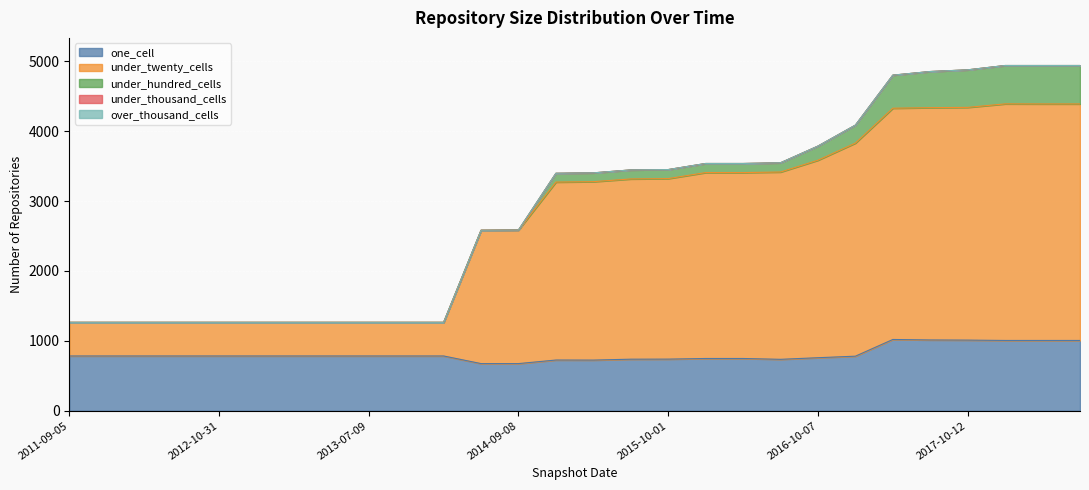

Reading right to left, transcribe all the data shown in this chart.

one_cell: 2018-07-11=1006	2018-04-09=1006	2017-12-22=1006	2017-10-12=1011	2017-07-24=1013	2017-04-12=1020	2016-12-27=781	2016-10-07=759	2016-07-04=736	2016-04-05=748	2016-01-04=748	2015-10-01=739	2015-07-03=738	2015-04-09=725	2015-01-19=726	2014-09-08=675	2014-03-28=675	2013-12-20=784	2013-09-10=784	2013-07-09=784	2013-05-21=784	2013-02-20=784	2012-12-11=784	2012-10-31=784	2012-07-13=784	2012-03-26=784	2012-01-18=784	2011-09-05=784
under_twenty_cells: 2018-07-11=3384	2018-04-09=3384	2017-12-22=3385	2017-10-12=3330	2017-07-24=3324	2017-04-12=3309	2016-12-27=3049	2016-10-07=2826	2016-07-04=2680	2016-04-05=2660	2016-01-04=2660	2015-10-01=2583	2015-07-03=2579	2015-04-09=2553	2015-01-19=2546	2014-09-08=1911	2014-03-28=1908	2013-12-20=481	2013-09-10=481	2013-07-09=481	2013-05-21=481	2013-02-20=481	2012-12-11=481	2012-10-31=481	2012-07-13=481	2012-03-26=481	2012-01-18=481	2011-09-05=481
under_hundred_cells: 2018-07-11=550	2018-04-09=550	2017-12-22=549	2017-10-12=537	2017-07-24=517	2017-04-12=473	2016-12-27=257	2016-10-07=202	2016-07-04=132	2016-04-05=130	2016-01-04=130	2015-10-01=129	2015-07-03=129	2015-04-09=126	2015-01-19=126	2014-09-08=0	2014-03-28=0	2013-12-20=0	2013-09-10=0	2013-07-09=0	2013-05-21=0	2013-02-20=0	2012-12-11=0	2012-10-31=0	2012-07-13=0	2012-03-26=0	2012-01-18=0	2011-09-05=0
under_thousand_cells: 2018-07-11=0	2018-04-09=0	2017-12-22=0	2017-10-12=0	2017-07-24=0	2017-04-12=0	2016-12-27=0	2016-10-07=0	2016-07-04=0	2016-04-05=0	2016-01-04=0	2015-10-01=0	2015-07-03=0	2015-04-09=0	2015-01-19=0	2014-09-08=0	2014-03-28=0	2013-12-20=0	2013-09-10=0	2013-07-09=0	2013-05-21=0	2013-02-20=0	2012-12-11=0	2012-10-31=0	2012-07-13=0	2012-03-26=0	2012-01-18=0	2011-09-05=0
over_thousand_cells: 2018-07-11=0	2018-04-09=0	2017-12-22=0	2017-10-12=0	2017-07-24=0	2017-04-12=0	2016-12-27=0	2016-10-07=0	2016-07-04=0	2016-04-05=0	2016-01-04=0	2015-10-01=0	2015-07-03=0	2015-04-09=0	2015-01-19=0	2014-09-08=0	2014-03-28=0	2013-12-20=0	2013-09-10=0	2013-07-09=0	2013-05-21=0	2013-02-20=0	2012-12-11=0	2012-10-31=0	2012-07-13=0	2012-03-26=0	2012-01-18=0	2011-09-05=0